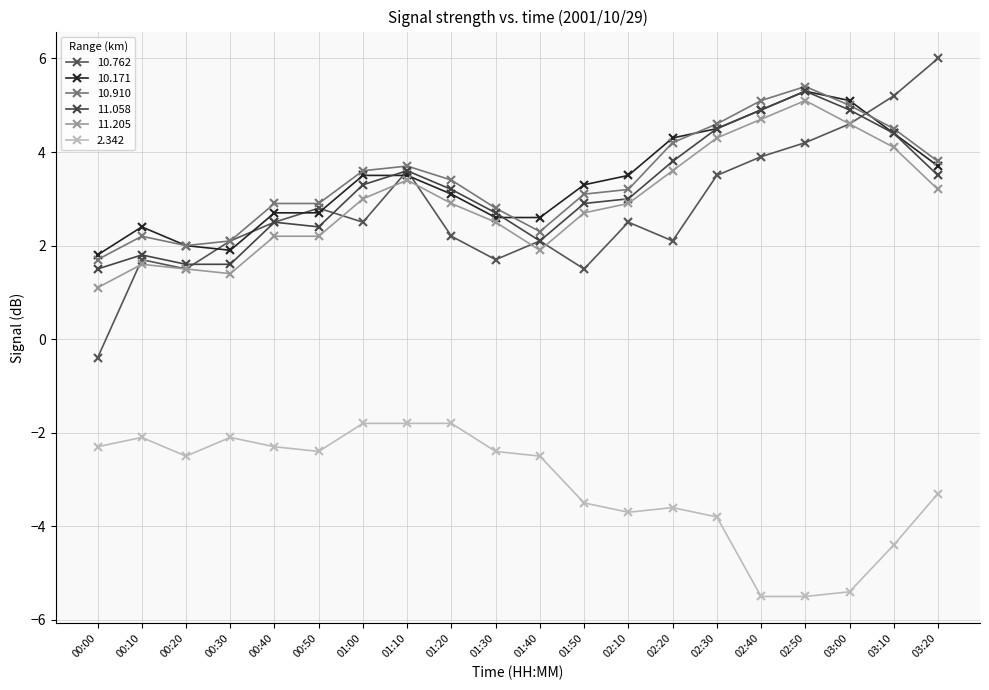

What are all the series names shown in the legend?

10.762, 10.171, 10.910, 11.058, 11.205, 2.342